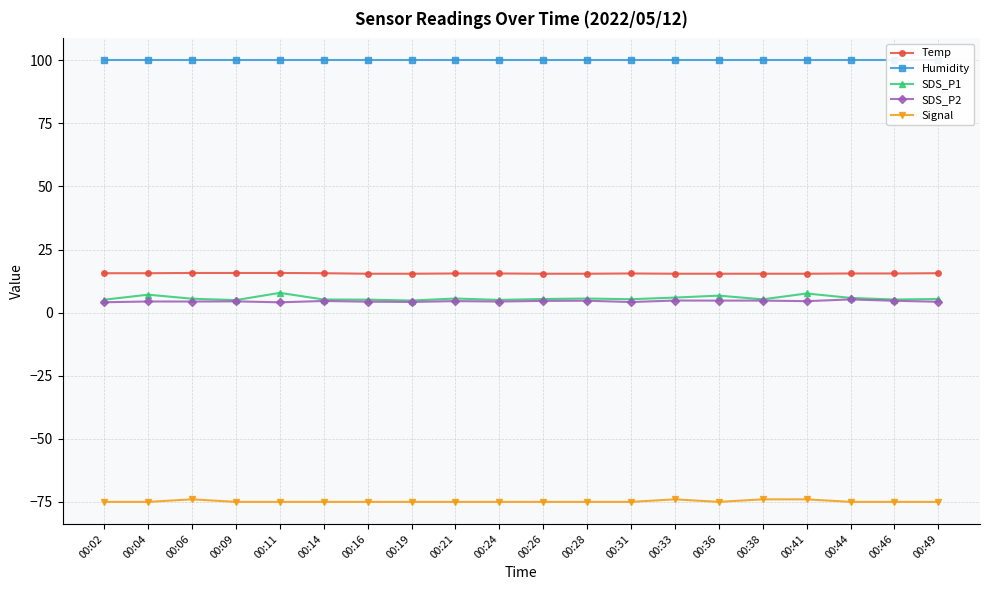

True or false: Humidity has a value of 135.9 at 00:46.

False